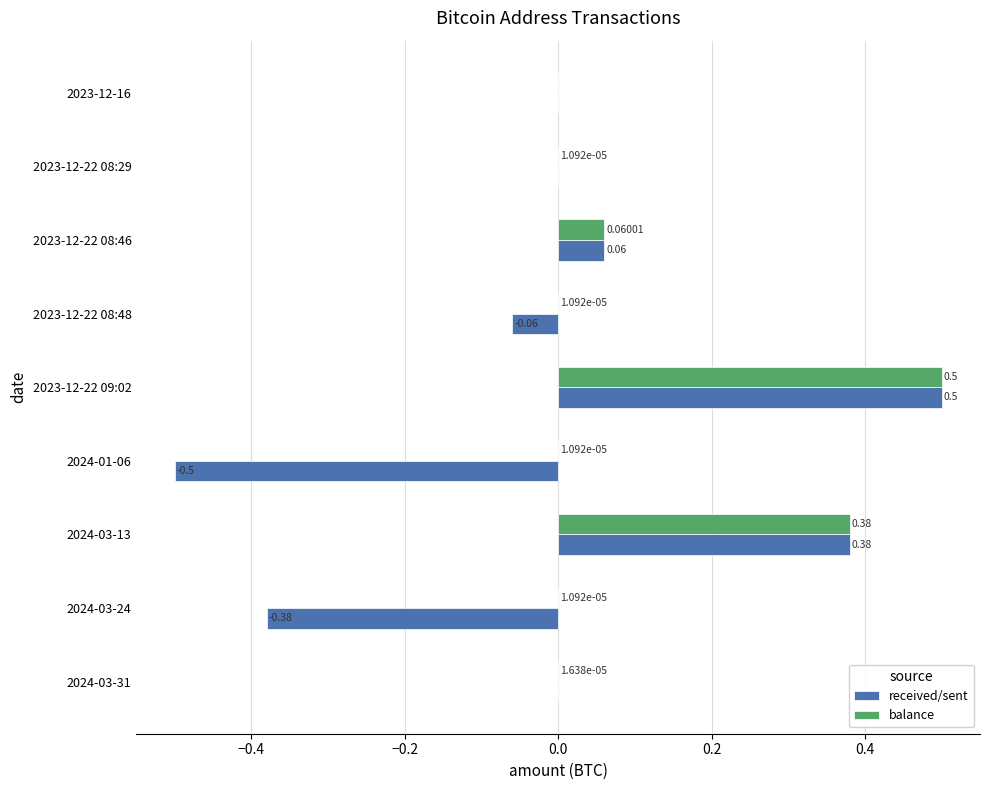

At which category is the sum across all series the highest?

2023-12-22 09:02